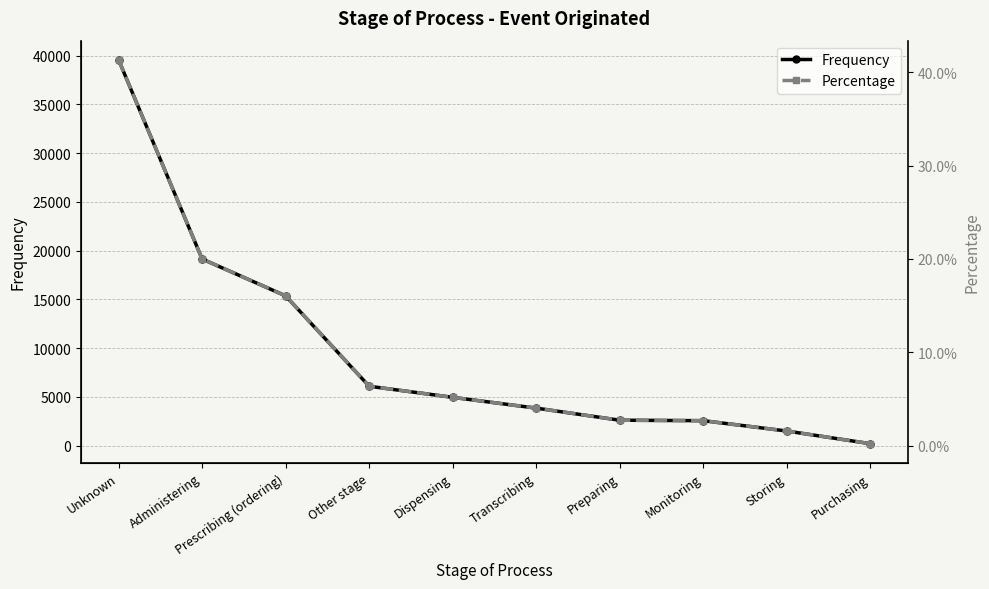

True or false: Frequency has more than 1 interior local peaks.

False